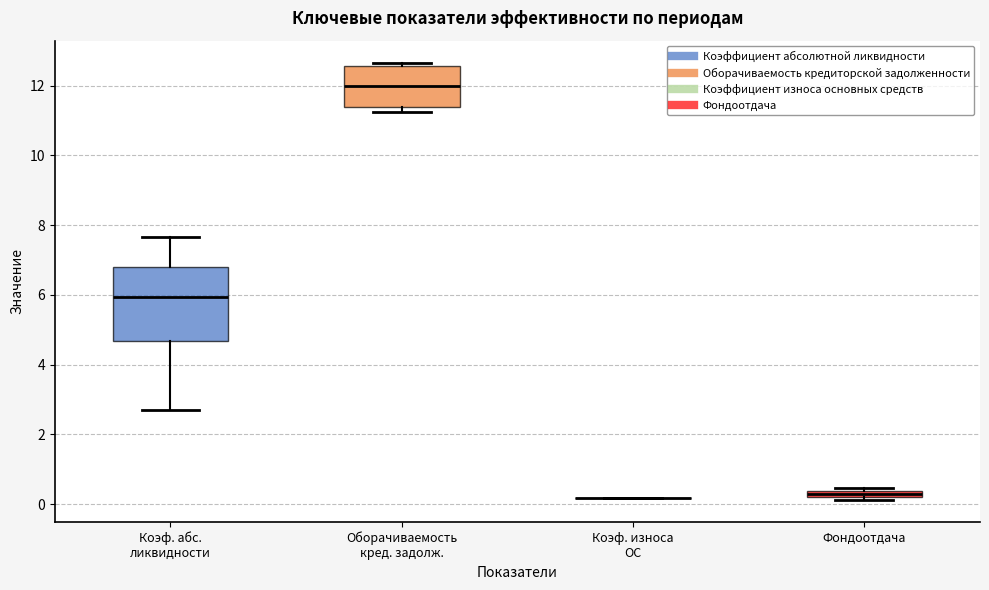

Where is the lower edge of the box for Коэф. абс. ликвидности on the y-axis? The values are not printed on the chart, so give them approximately, as read against the axis.

4.6